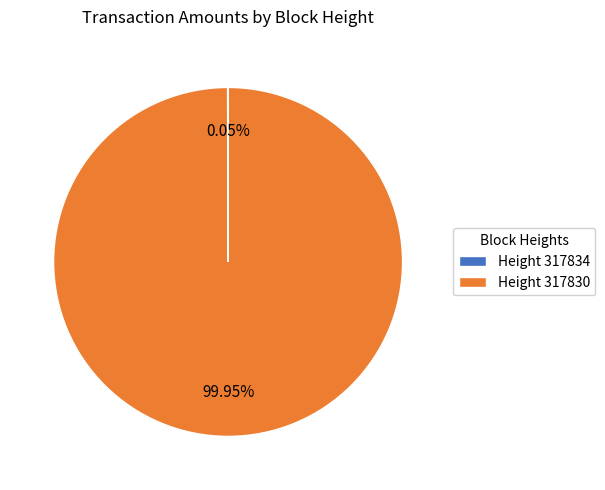

Is Height 317830 the majority of the pie?

Yes